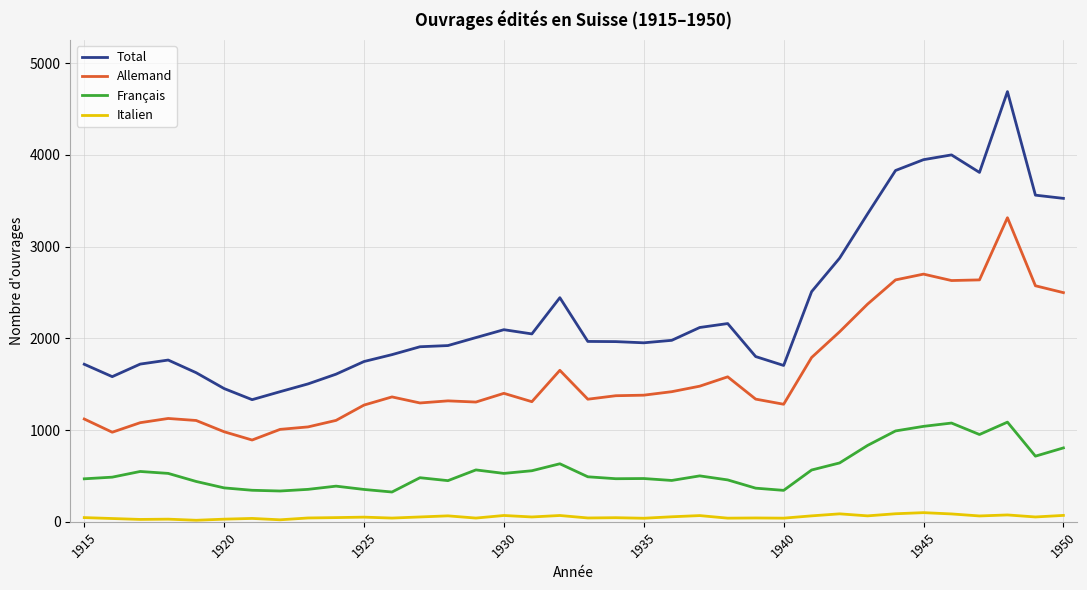

True or false: Allemand and Italien cross at least once.

False